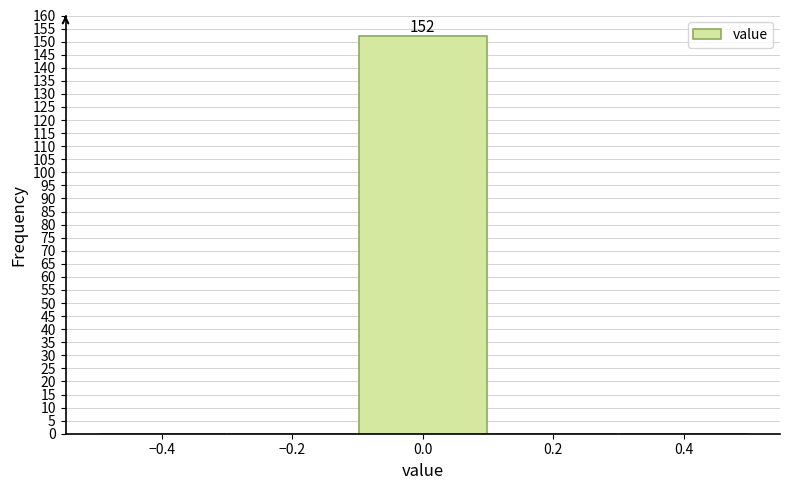

Over which range of the x-axis is the bar tallest?

-0.1 to 0.1